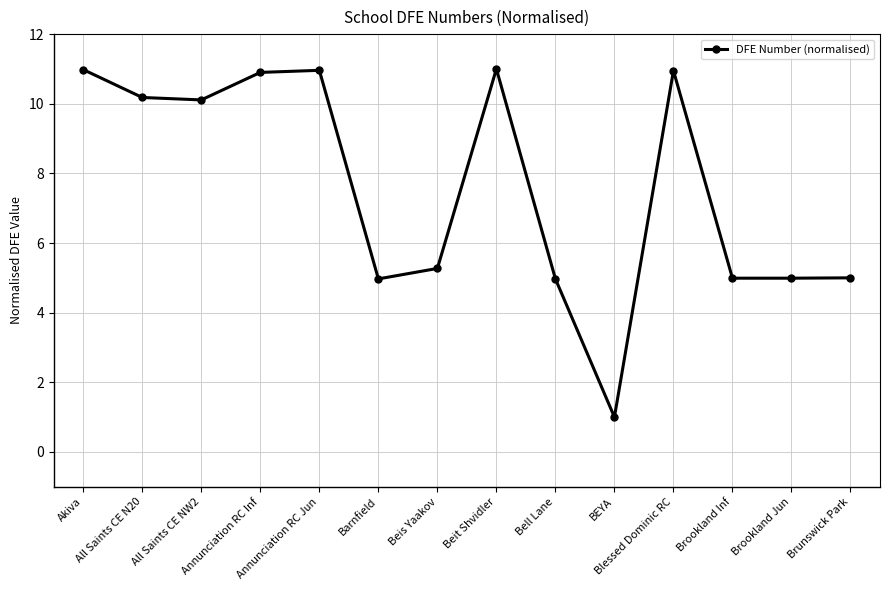

The chart shows a value of 11.0 at Annunciation RC Jun. True or false?

True